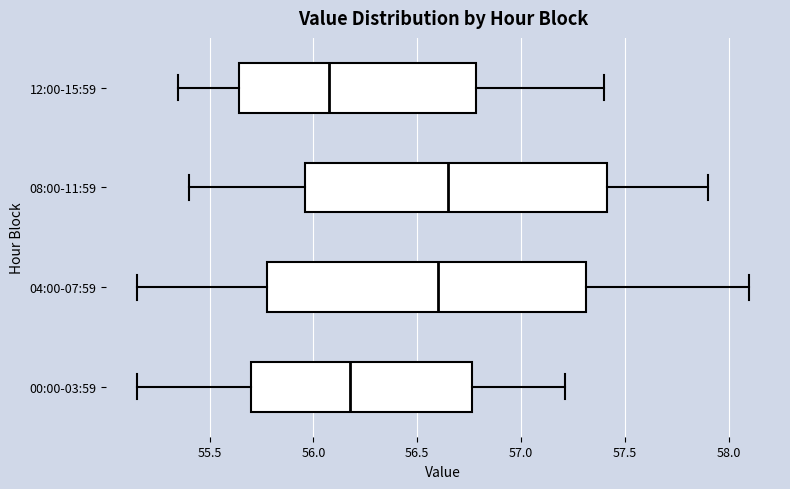

Reading bottom to top, transcribe this box plot: for each box, give where its median line is, the range the box spans, and where its two whiskers end, as read against the x-axis. The values are not printed on the chart, so give them approximately, as read against the axis.

00:00-03:59: median 56.20, box 55.70 to 56.75, whiskers 55.15 to 57.20
04:00-07:59: median 56.60, box 55.80 to 57.30, whiskers 55.15 to 58.10
08:00-11:59: median 56.65, box 55.95 to 57.40, whiskers 55.40 to 57.90
12:00-15:59: median 56.10, box 55.65 to 56.80, whiskers 55.35 to 57.40